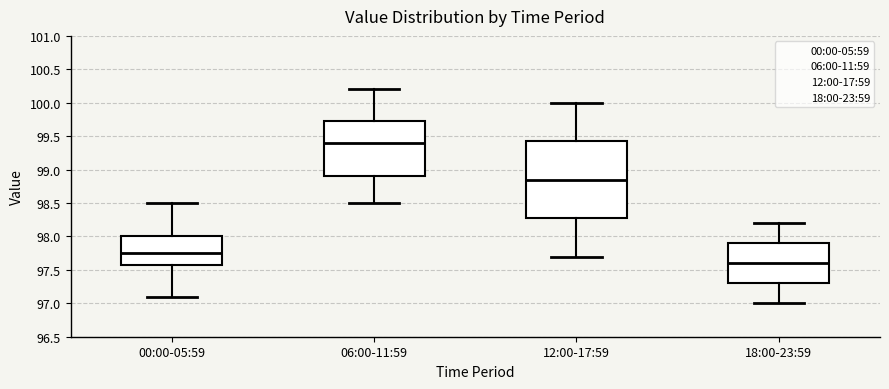

Where does the upper whisker of the box for 12:00-17:59 end on the y-axis? The values are not printed on the chart, so give them approximately, as read against the axis.

100.00